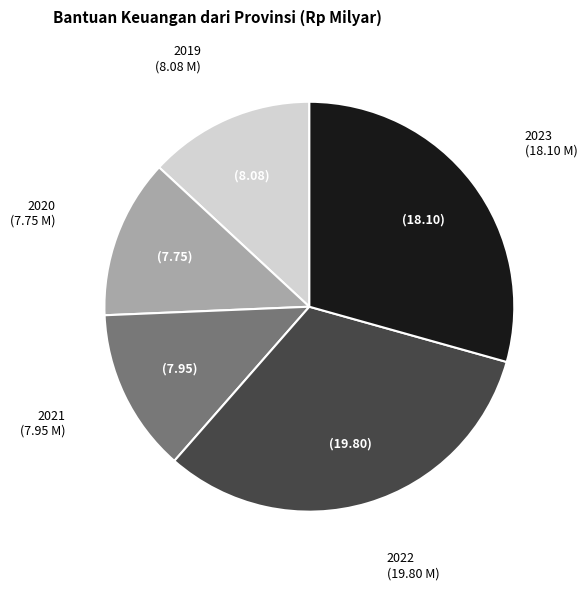

Which slice is the largest?

2022